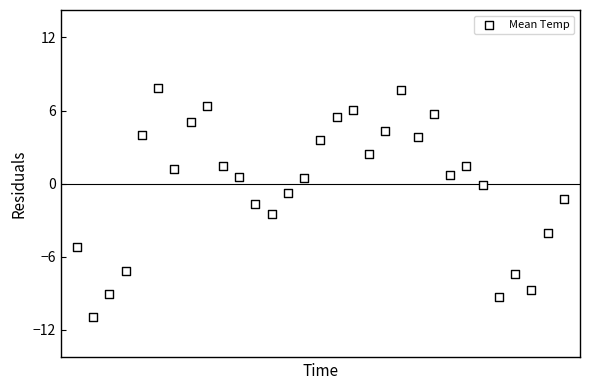

What is the range of X values (max minus min)?

30.0